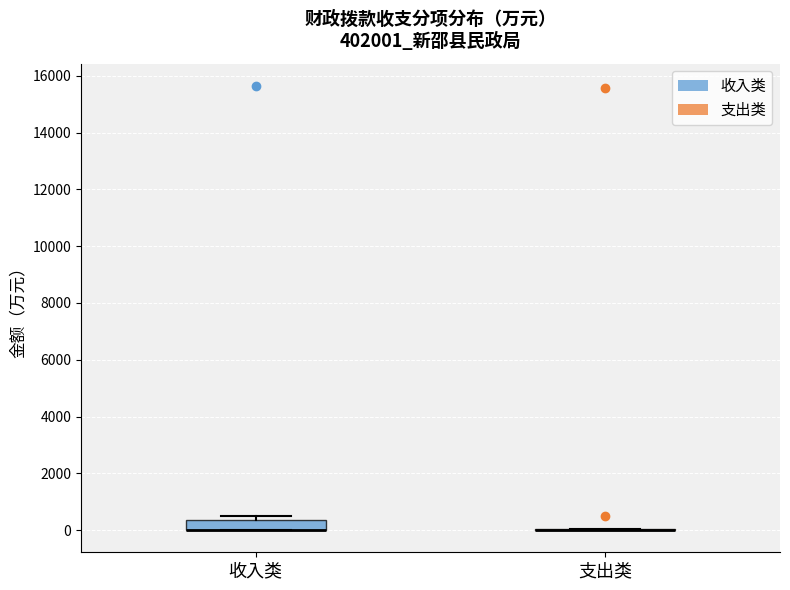

Reading left to right, transcribe this box plot: for each box, give where its median line is, the range the box spans, and where its two whiskers end, as read against the y-axis. The values are not printed on the chart, so give them approximately, as read against the axis.

收入类: median 0 (drawn on the box's lower edge), box 0 to 400, whiskers 0 to 400 (just above the box's upper edge)
支出类: box collapsed to a line at 0, whiskers 0 to 0